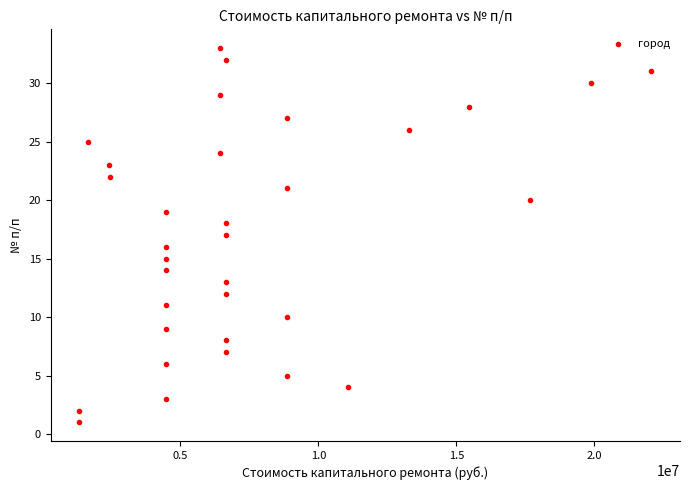

What is the range of Y values (max minus min)?

32